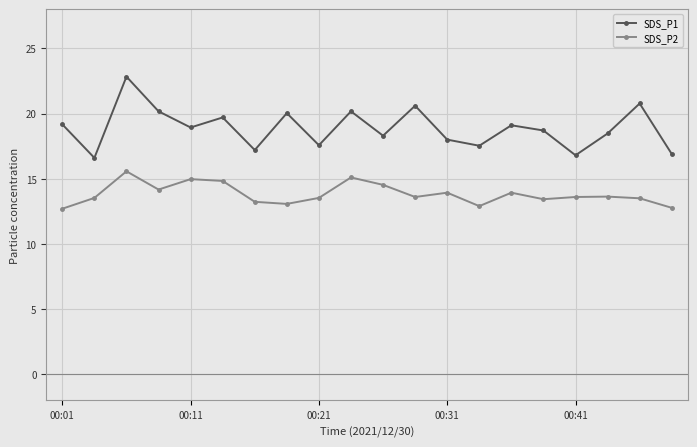

List the series in order of their overall mean, highest first.

SDS_P1, SDS_P2